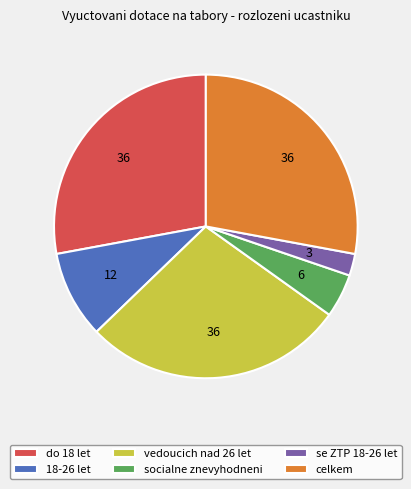

How many segments does this pie chart have?

6